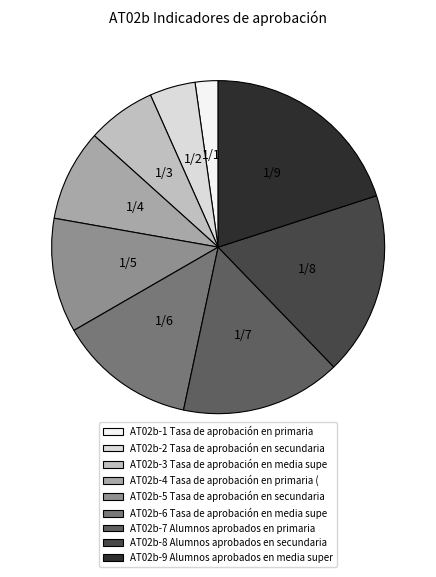

True or false: AT02b-8 Alumnos aprobados en secundaria accounts for 26% of the total.

False